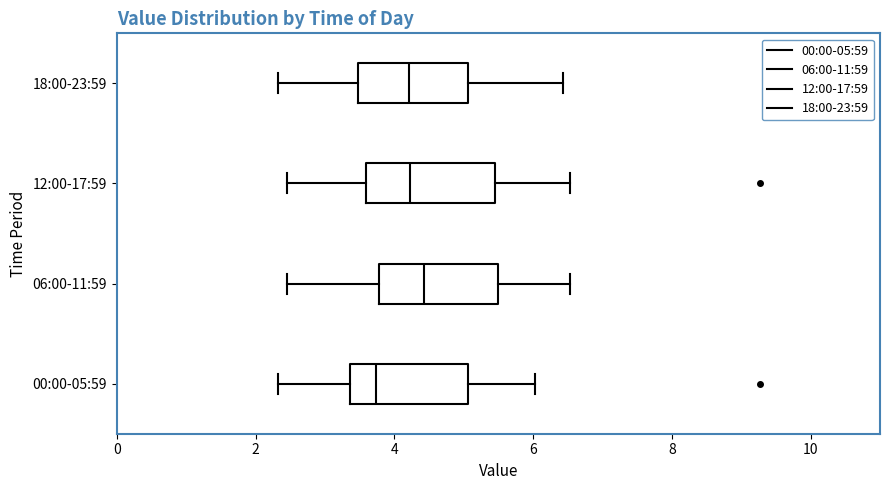

Where does the left whisker of the box for 06:00-11:59 end on the x-axis? The values are not printed on the chart, so give them approximately, as read against the axis.

2.4